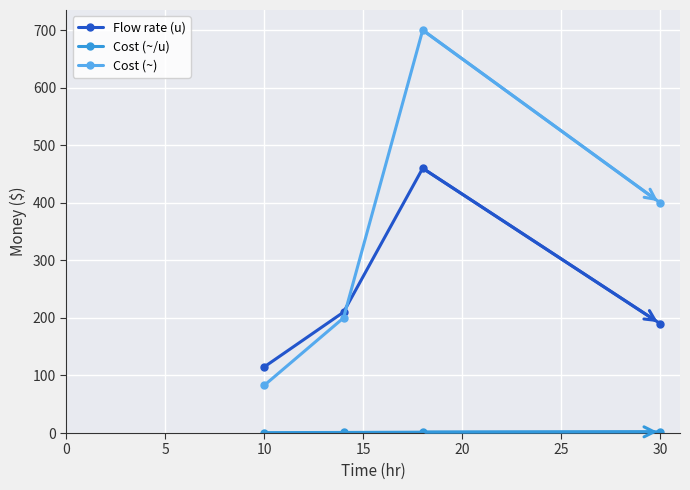

Does the chart have visible grid lines?

Yes